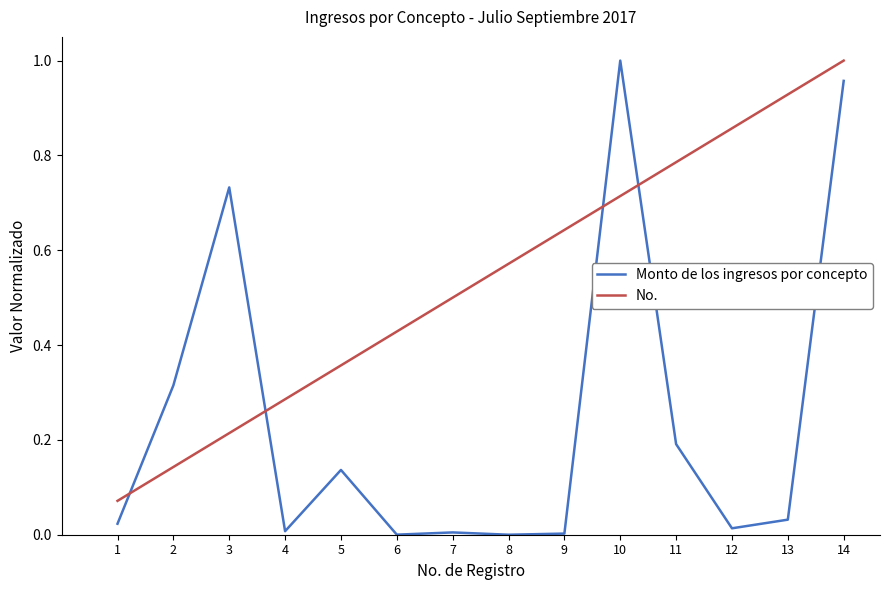

Is the value of Monto de los ingresos por concepto at 5 greater than the value of No. at 11?

No